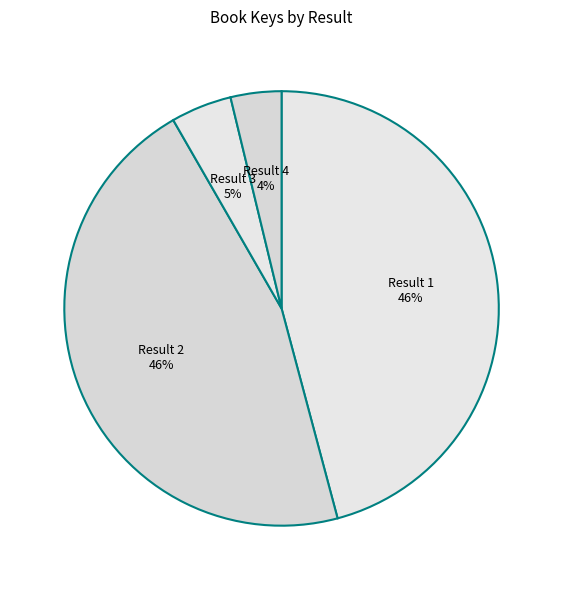

Is it true that Result 2 is 46% of the pie?

True